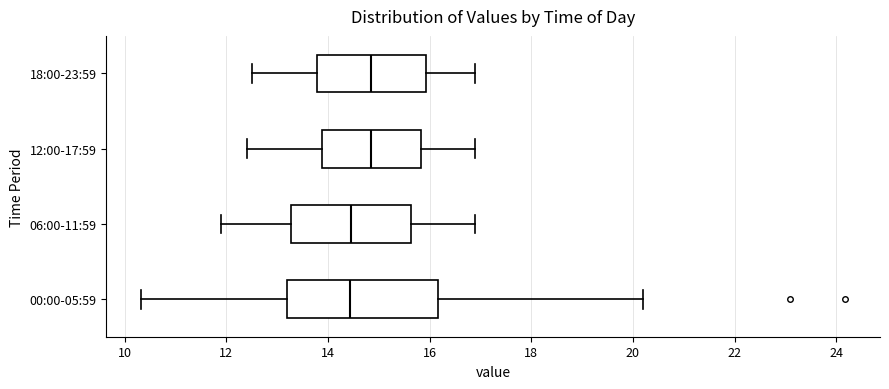

Which box is the widest, from its left edge to its right edge?

00:00-05:59